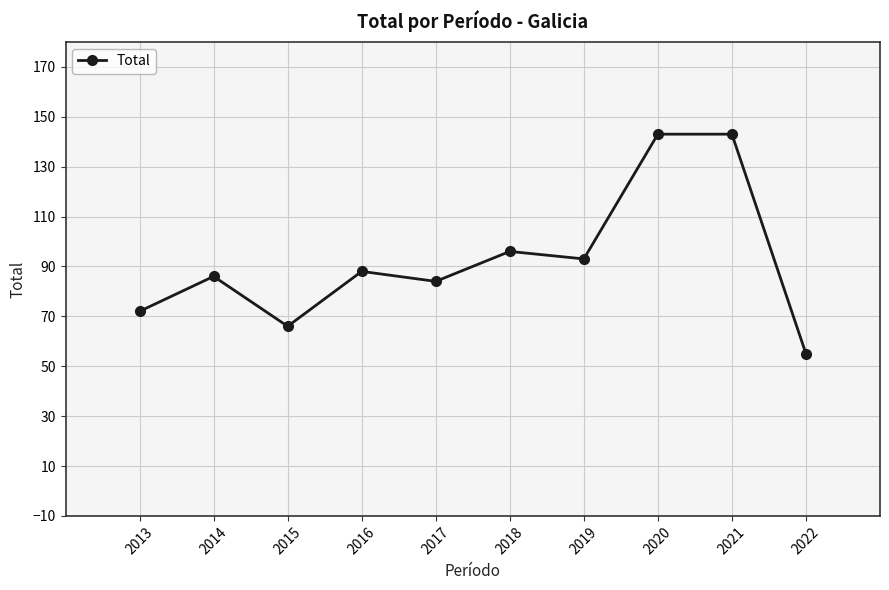

What is the greatest value displayed?

143